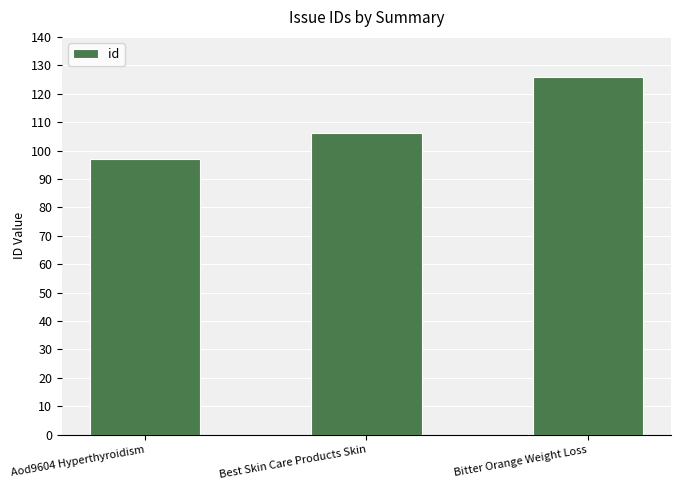

What is the sum of the values at Best Skin Care Products Skin and Bitter Orange Weight Loss?

232